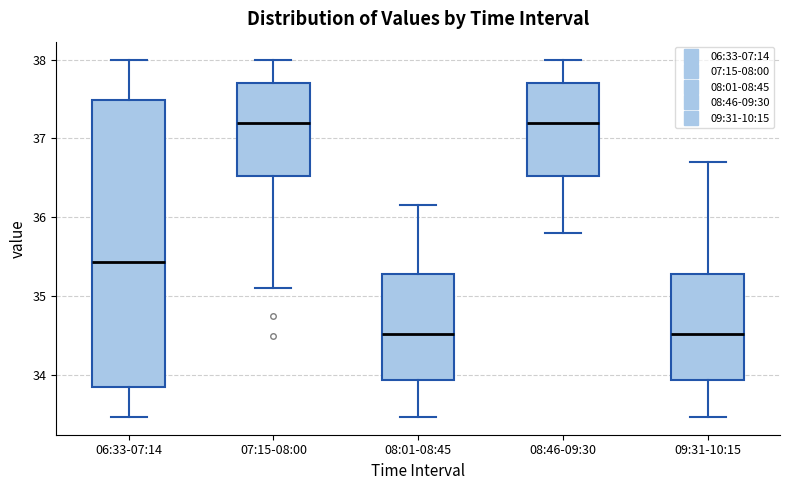

Reading left to right, transcribe this box plot: for each box, give where its median line is, the range the box spans, and where its two whiskers end, as read against the y-axis. The values are not printed on the chart, so give them approximately, as read against the axis.

06:33-07:14: median 35.4, box 33.9 to 37.5, whiskers 33.5 to 38.0
07:15-08:00: median 37.2, box 36.5 to 37.7, whiskers 35.1 to 38.0
08:01-08:45: median 34.5, box 33.9 to 35.3, whiskers 33.5 to 36.2
08:46-09:30: median 37.2, box 36.5 to 37.7, whiskers 35.8 to 38.0
09:31-10:15: median 34.5, box 33.9 to 35.3, whiskers 33.5 to 36.7